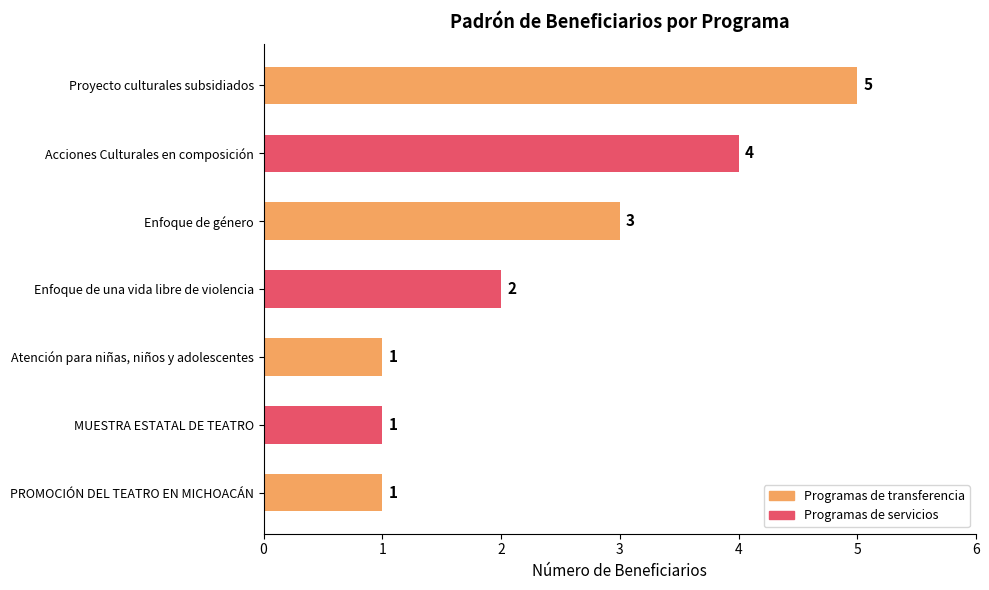

Which label corresponds to the largest value in the chart?

Proyecto culturales subsidiados